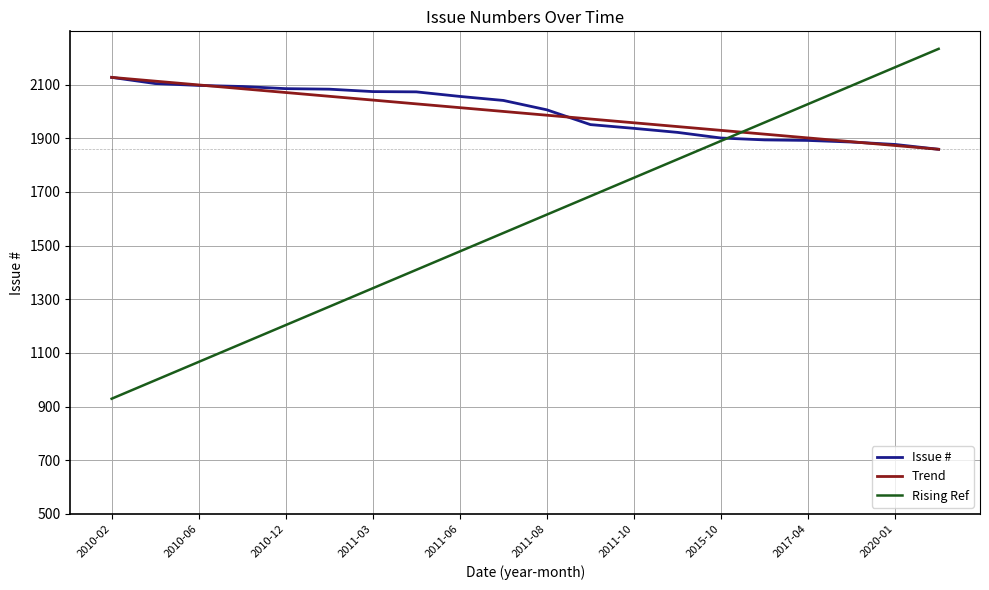

Which series has the largest range (max minus min)?

Rising Ref